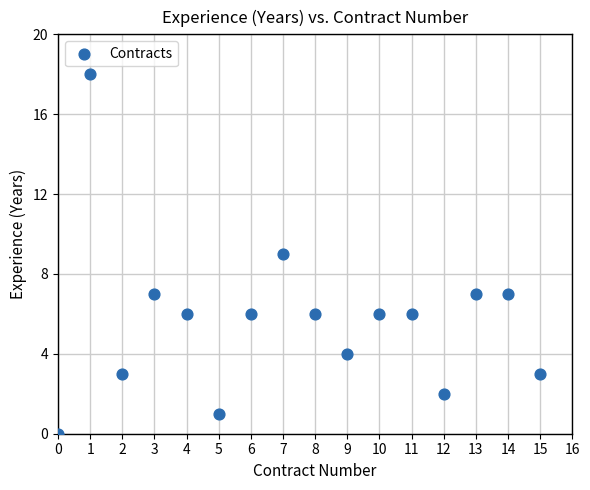

What is the range of Y values (max minus min)?

18